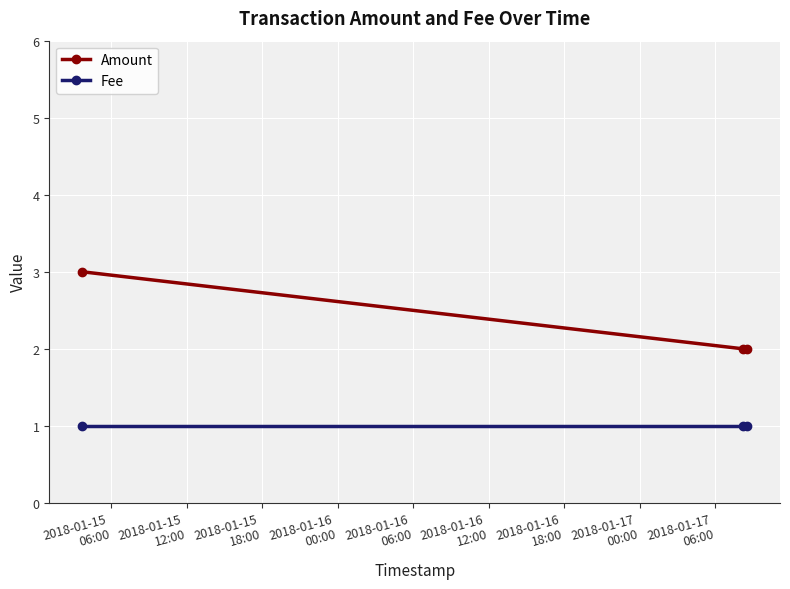

What is the sum of all Amount values?

7